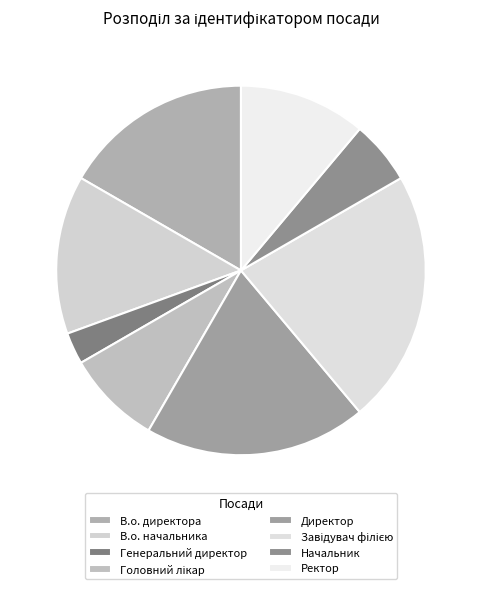

To the nearest percent, what portion does В.о. директора represent?

17%